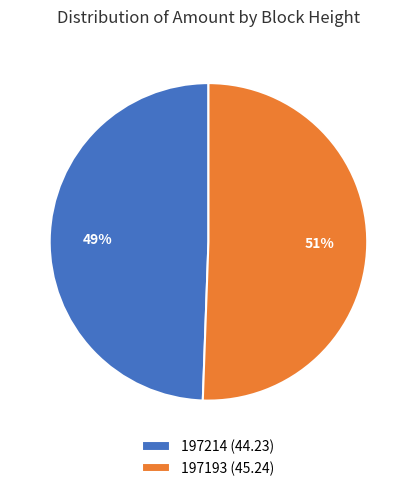

True or false: 197214 accounts for 1% of the total.

False